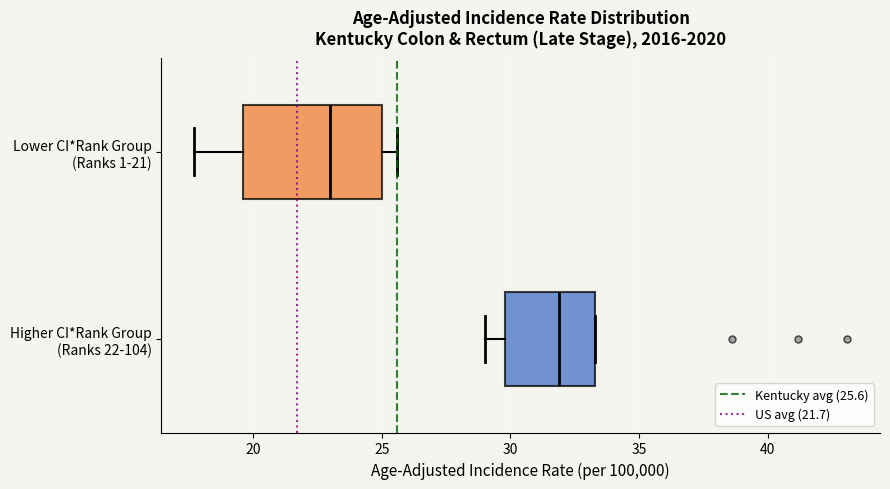

Where does the median line of the box for Lower CI*Rank Group (Ranks 1-21) sit on the x-axis? The values are not printed on the chart, so give them approximately, as read against the axis.

23.0